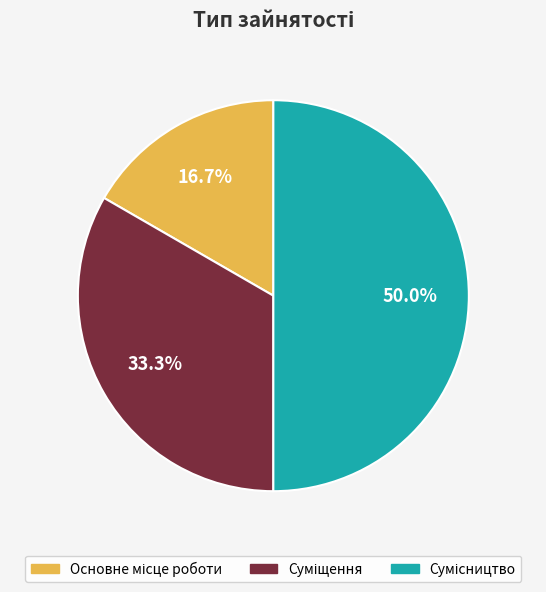

To the nearest percent, what is the average slice percentage?

33%